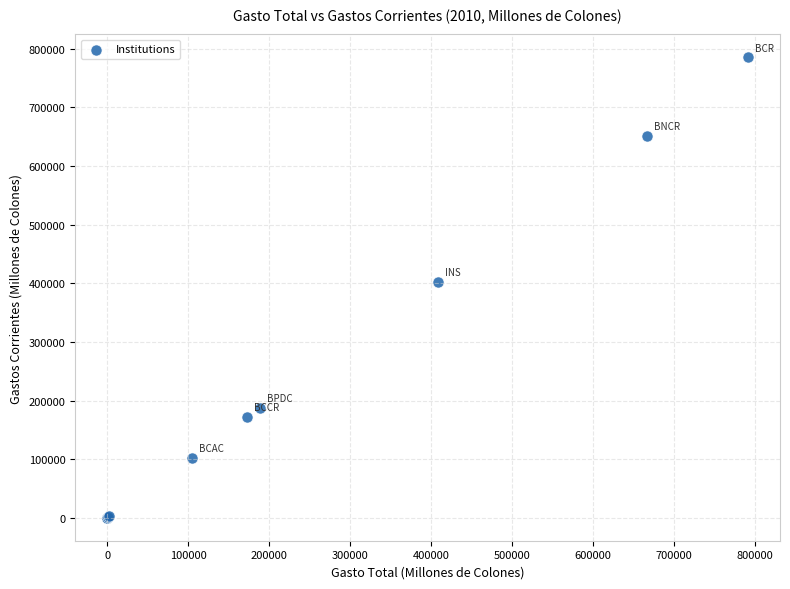

What Y value in the scatter plot is closest to 392578?

401396.8